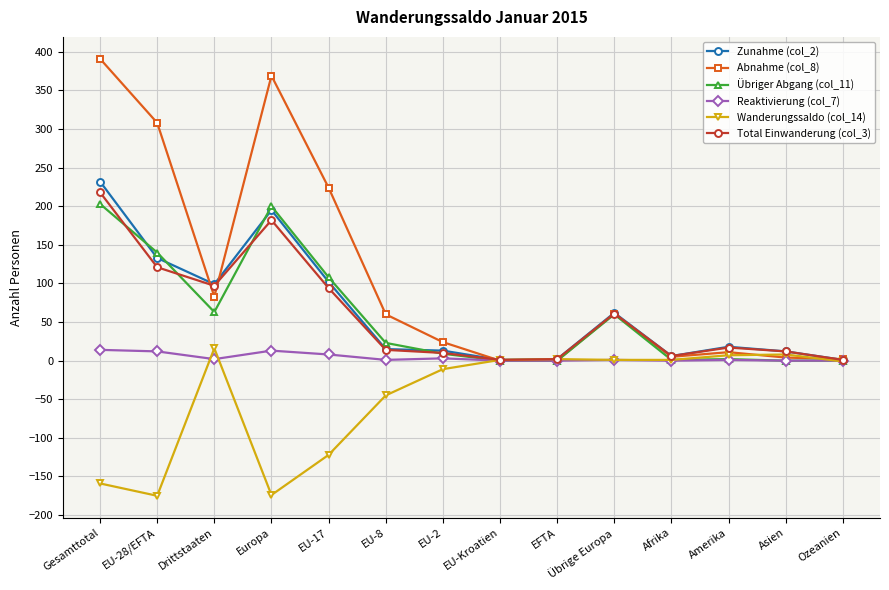

At which label does Total Einwanderung (col_3) reach its peak?

Gesamttotal